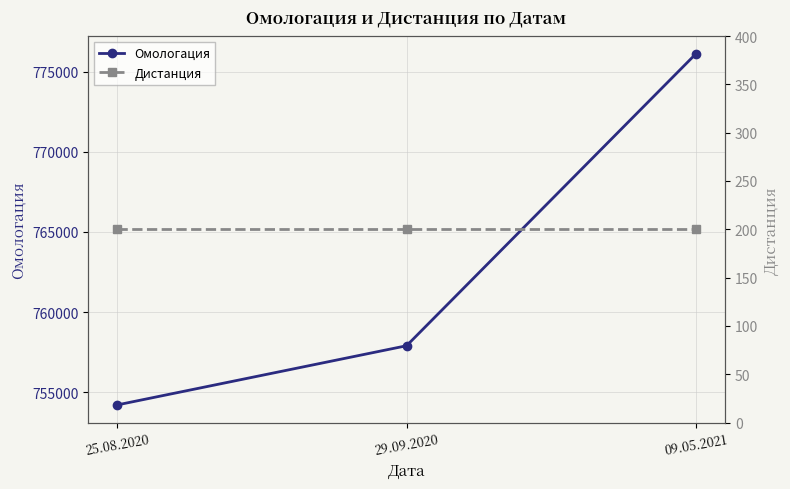

Read the Дистанция value at 09.05.2021.

200